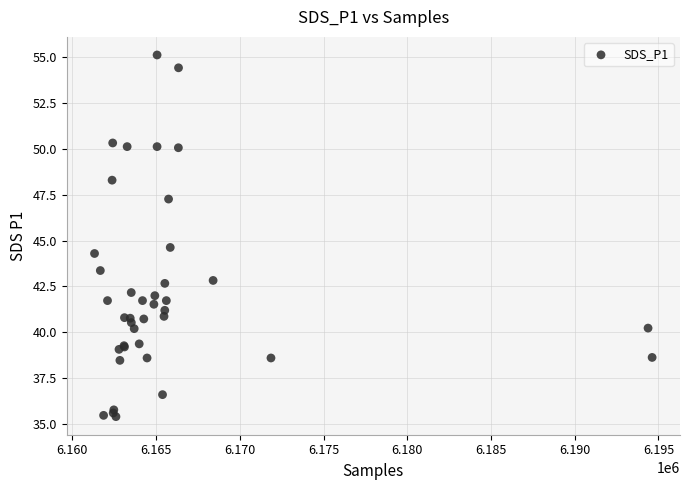

What Y value in the scatter plot is closest to 45?

44.6